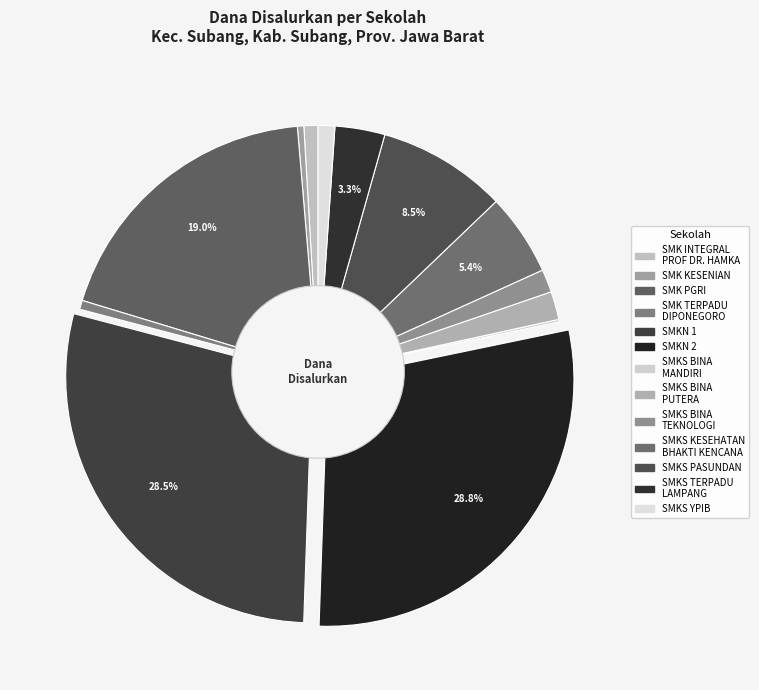

Which category has the smallest portion of the pie?

SMKS BINA MANDIRI SUBANG